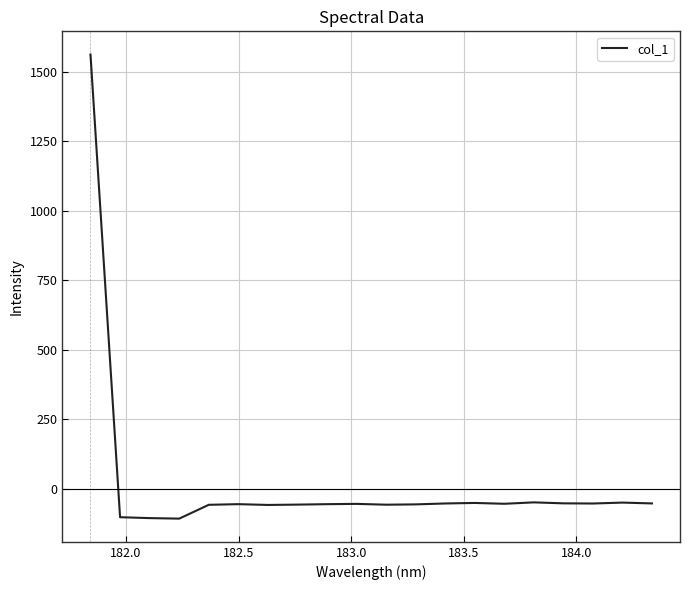

What is the average value?

18.2